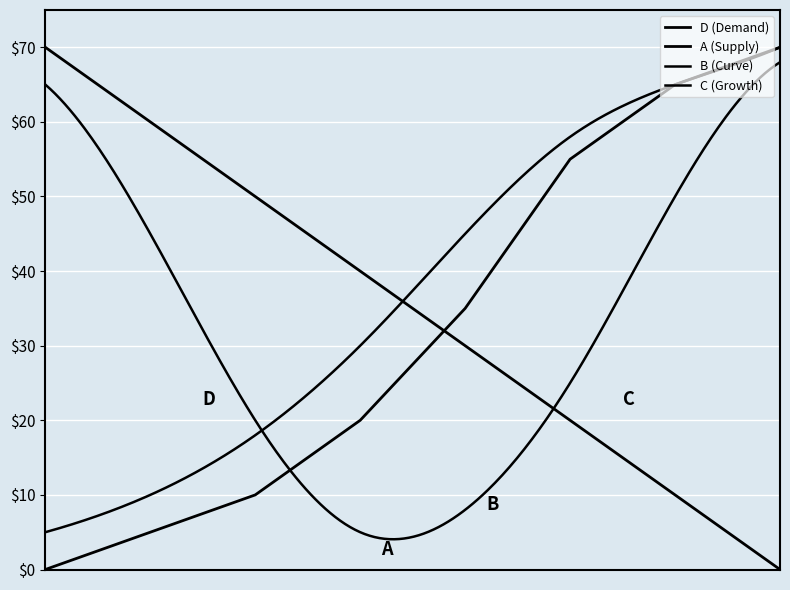

True or false: D (Demand) has more than 0 interior local peaks.

False